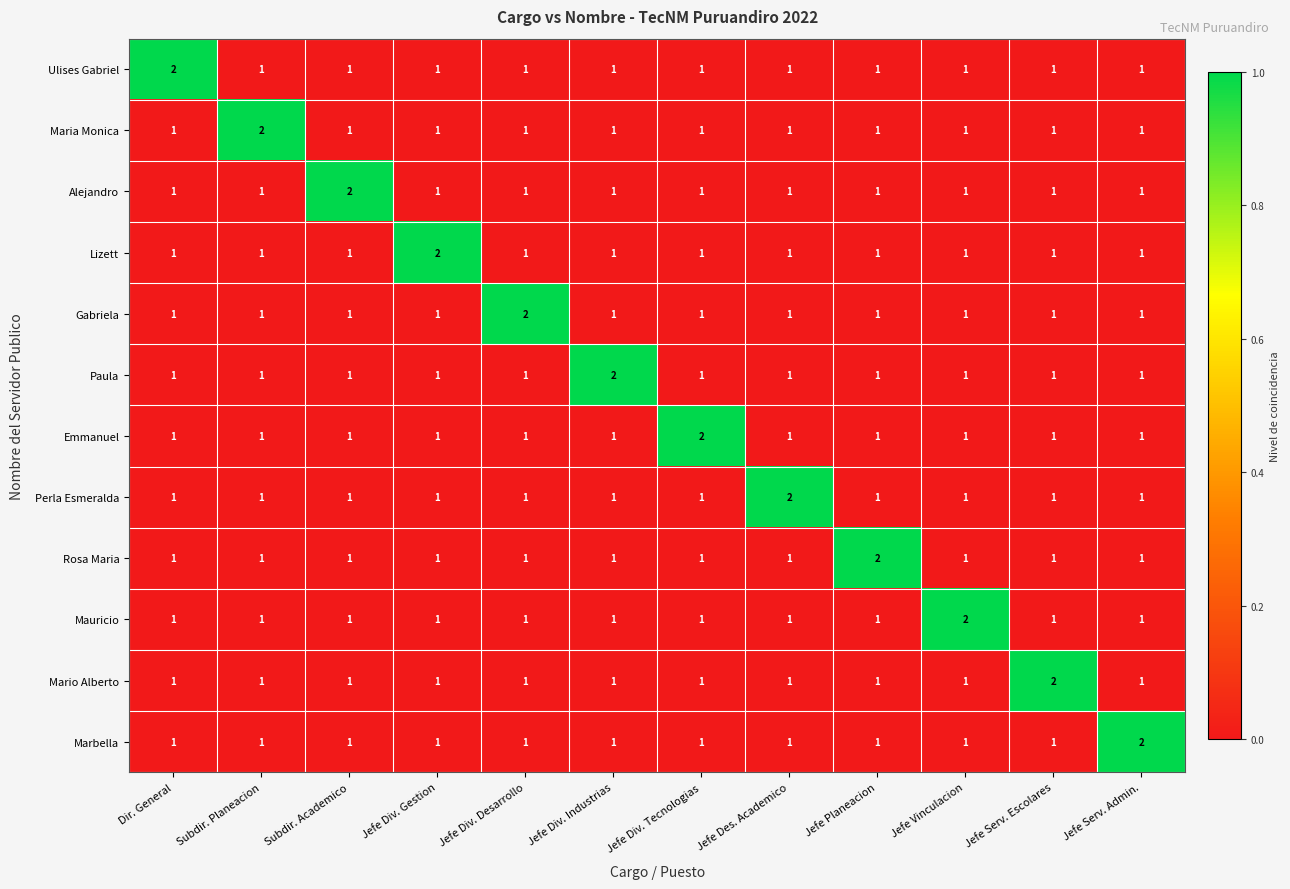

What is the total value across all series at Jefe Div. Gestion?

13